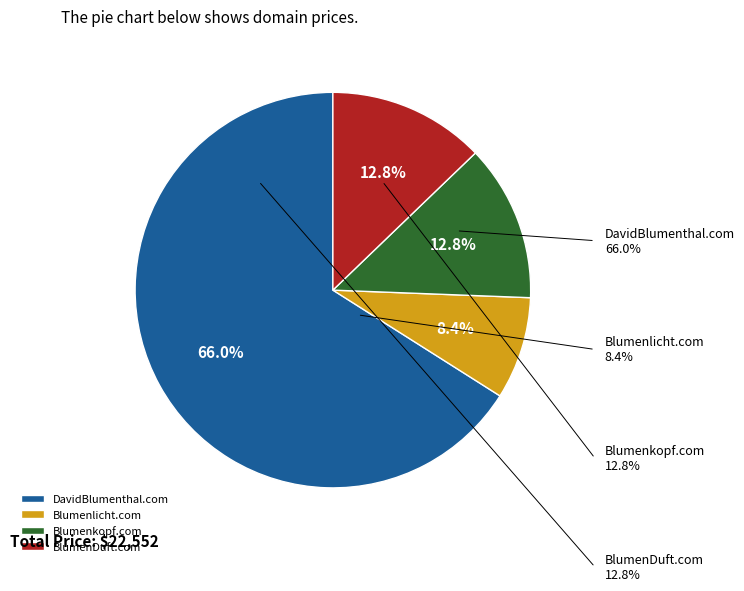

Does BlumenDuft.com account for over 50% of the chart?

No